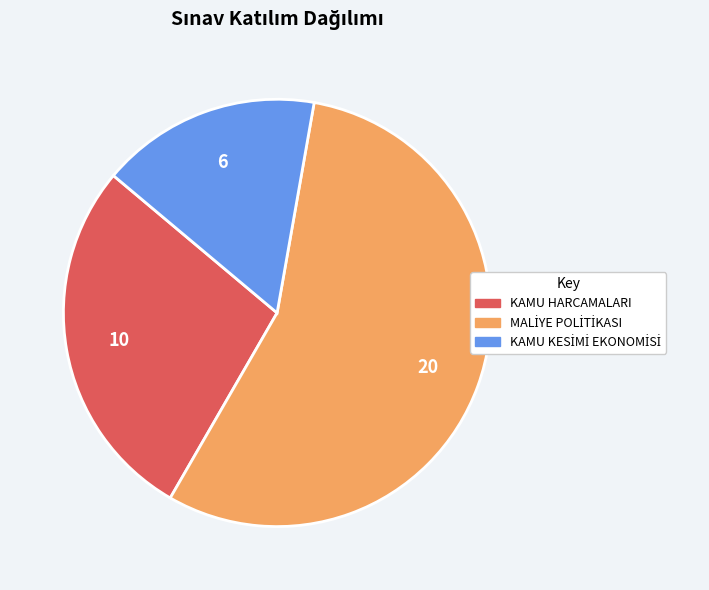

Does any single category account for the majority?

Yes